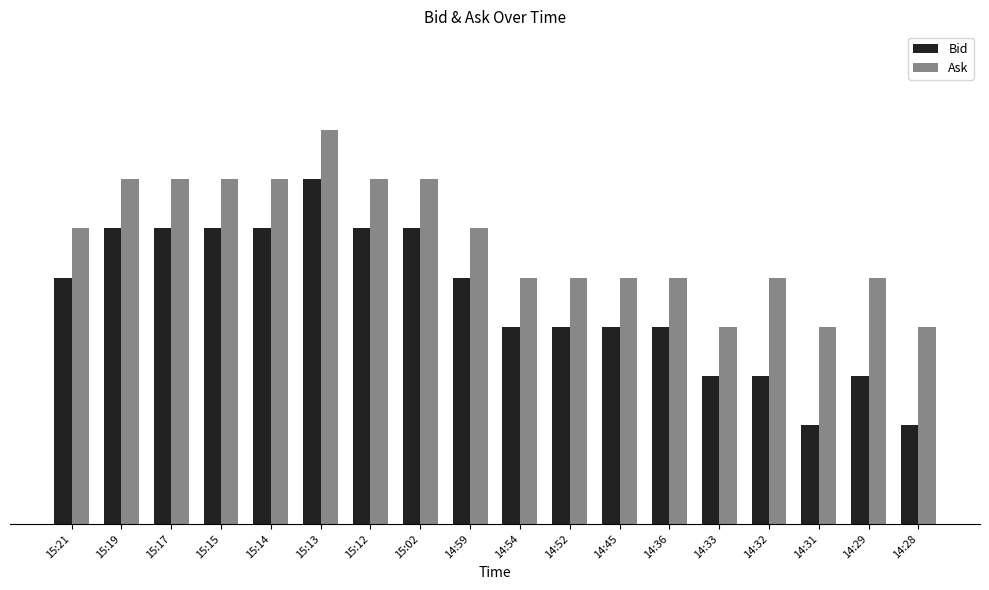

Does the chart contain any negative values?

No